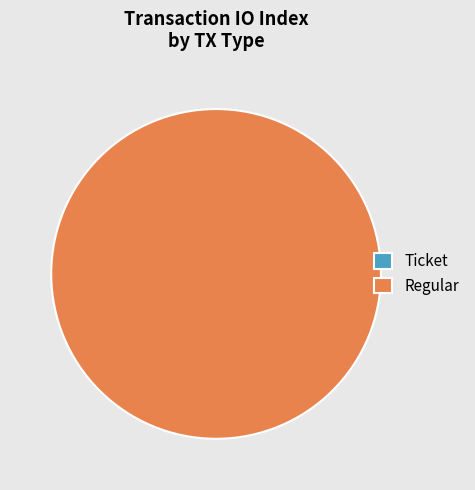

What percentage is NOT represented by Row 0 (io_index=0)?

100.0%